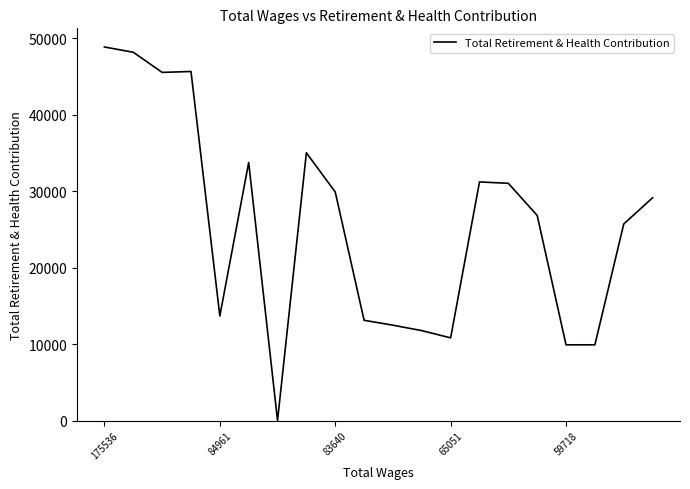

What is the difference between the maximum and minimum values?

48836